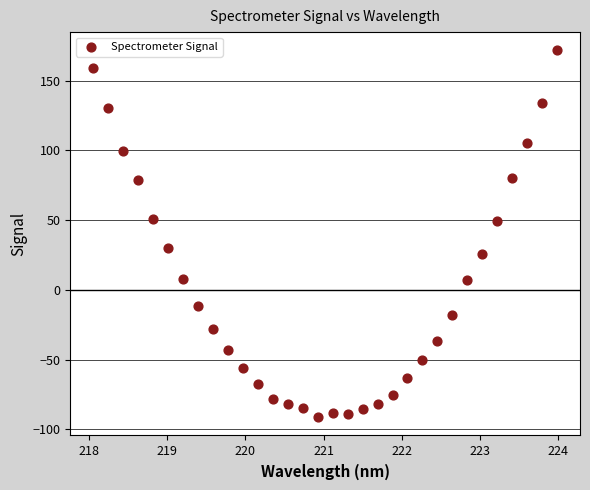

What is the range of X values (max minus min)?

5.9